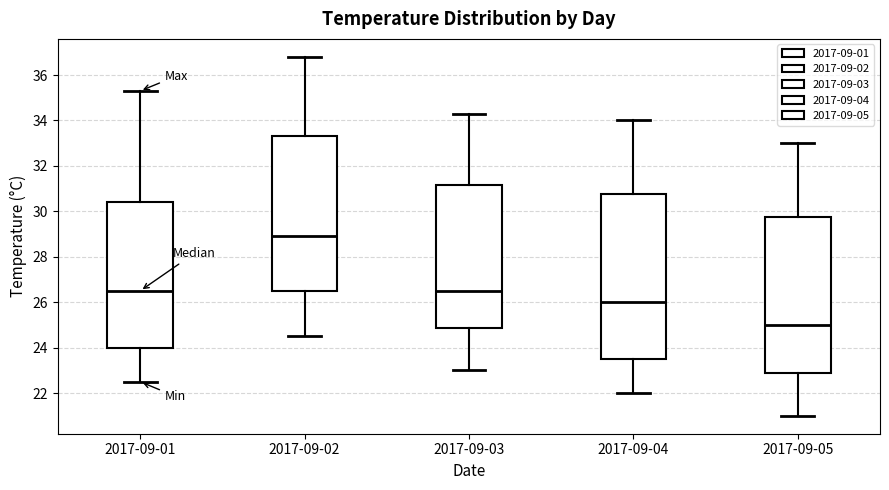

Reading left to right, transcribe this box plot: for each box, give where its median line is, the range the box spans, and where its two whiskers end, as read against the y-axis. The values are not printed on the chart, so give them approximately, as read against the axis.

2017-09-01: median 26.6, box 24.0 to 30.4, whiskers 22.6 to 35.4
2017-09-02: median 29.0, box 26.6 to 33.4, whiskers 24.6 to 36.8
2017-09-03: median 26.6, box 24.8 to 31.2, whiskers 23.0 to 34.4
2017-09-04: median 26.0, box 23.6 to 30.8, whiskers 22.0 to 34.0
2017-09-05: median 25.0, box 22.8 to 29.8, whiskers 21.0 to 33.0